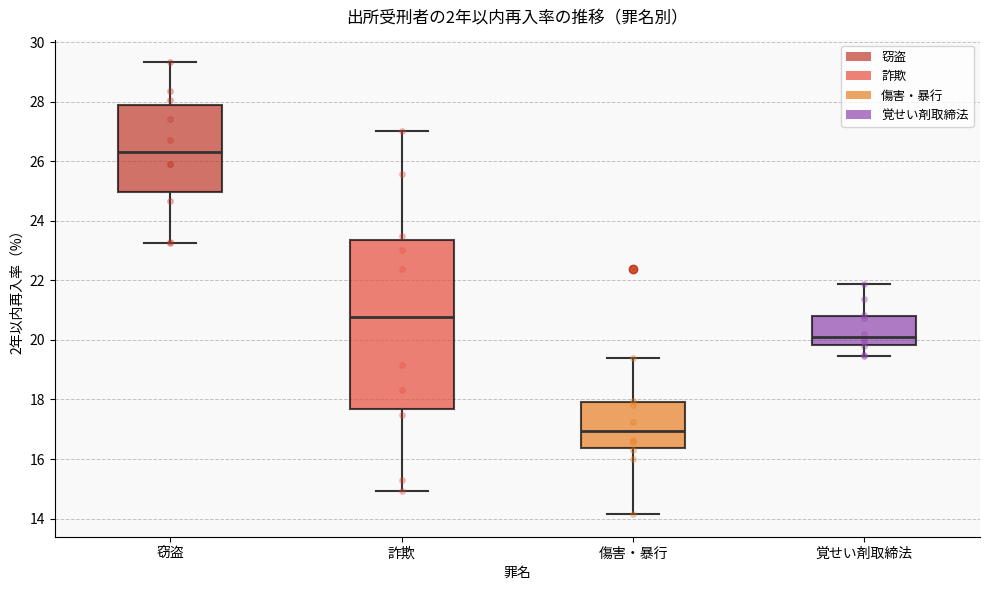

Where is the lower edge of the box for 傷害・暴行 on the y-axis? The values are not printed on the chart, so give them approximately, as read against the axis.

16.4